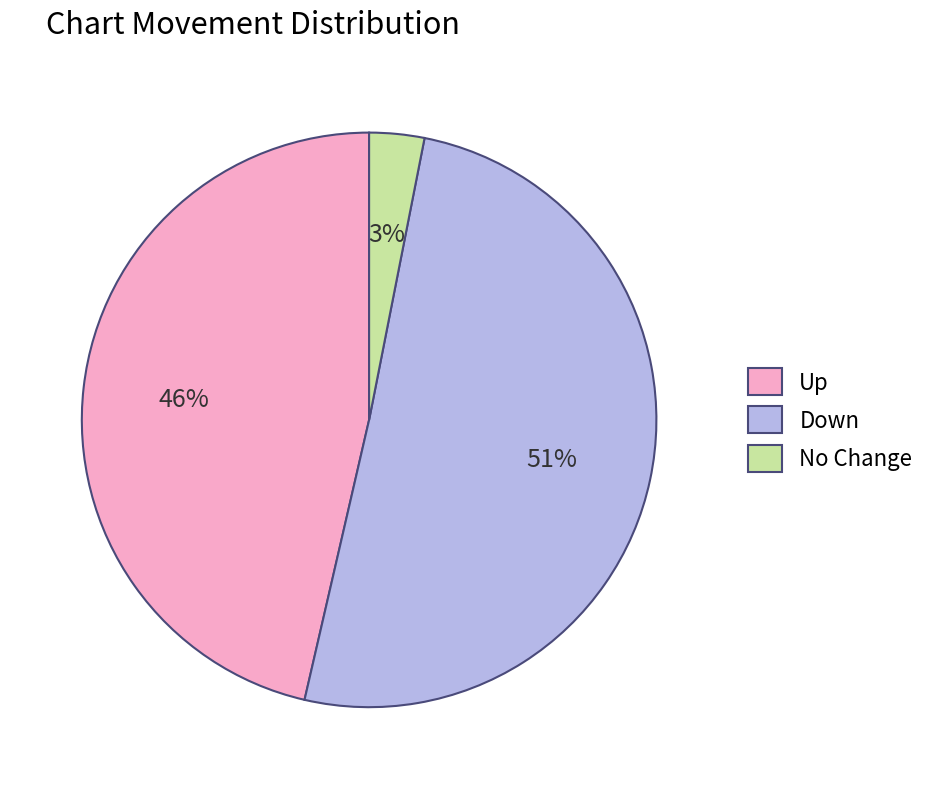

To the nearest percent, what is the average slice percentage?

33%